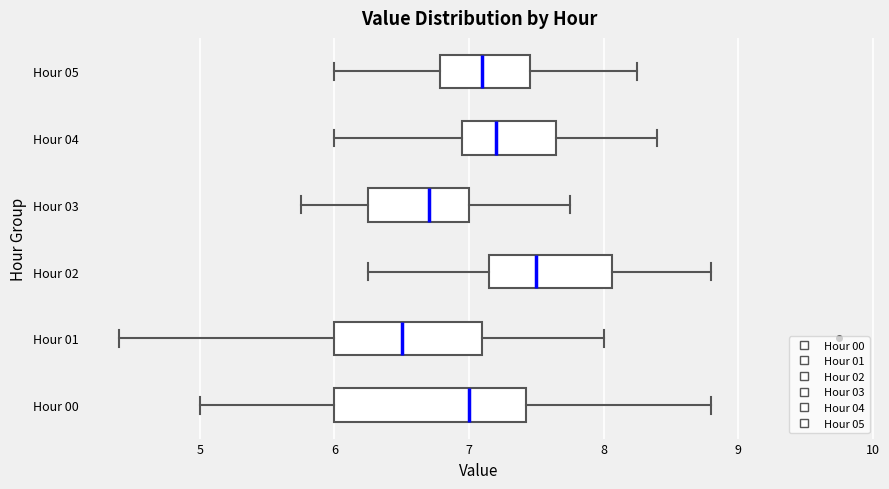

Reading bottom to top, read every box against the x-axis: the position of its median line, the range the box covers, and the ends of its whiskers. The values are not printed on the chart, so give them approximately, as read against the axis.

Hour 00: median 7.0, box 6.0 to 7.4, whiskers 5.0 to 8.8
Hour 01: median 6.5, box 6.0 to 7.1, whiskers 4.4 to 8.0
Hour 02: median 7.5, box 7.2 to 8.1, whiskers 6.3 to 8.8
Hour 03: median 6.7, box 6.3 to 7.0, whiskers 5.8 to 7.8
Hour 04: median 7.2, box 7.0 to 7.7, whiskers 6.0 to 8.4
Hour 05: median 7.1, box 6.8 to 7.5, whiskers 6.0 to 8.3